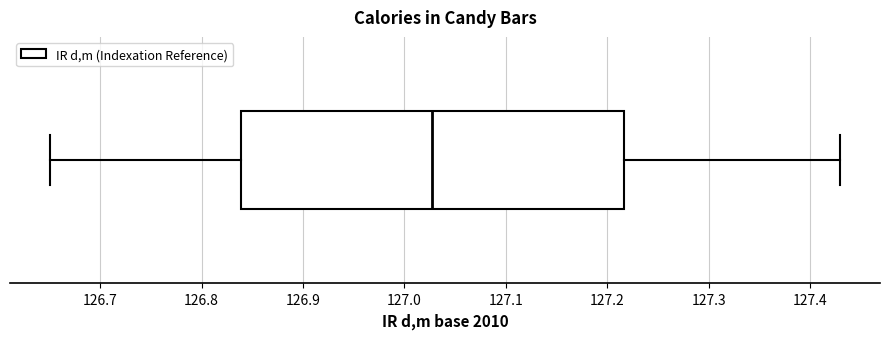

Transcribe this box plot: give where the median line is, the range the box spans, and where the two whiskers end, as read against the x-axis. The values are not printed on the chart, so give them approximately, as read against the axis.

median 127.03, box 126.84 to 127.22, whiskers 126.65 to 127.43